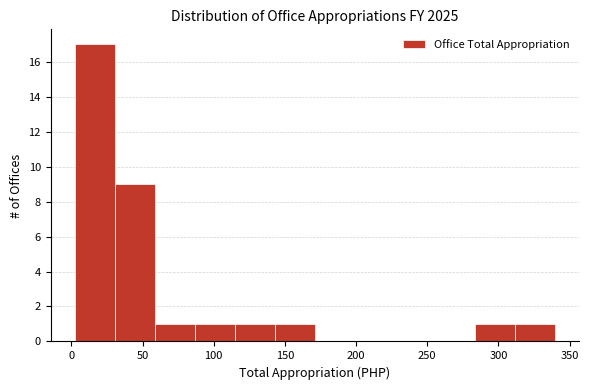

How tall is the bar that spans 85 to 115 on the x-axis? Neither the bar edges nor the heights are printed on the chart, so give them approximately, as read against the axes.

1